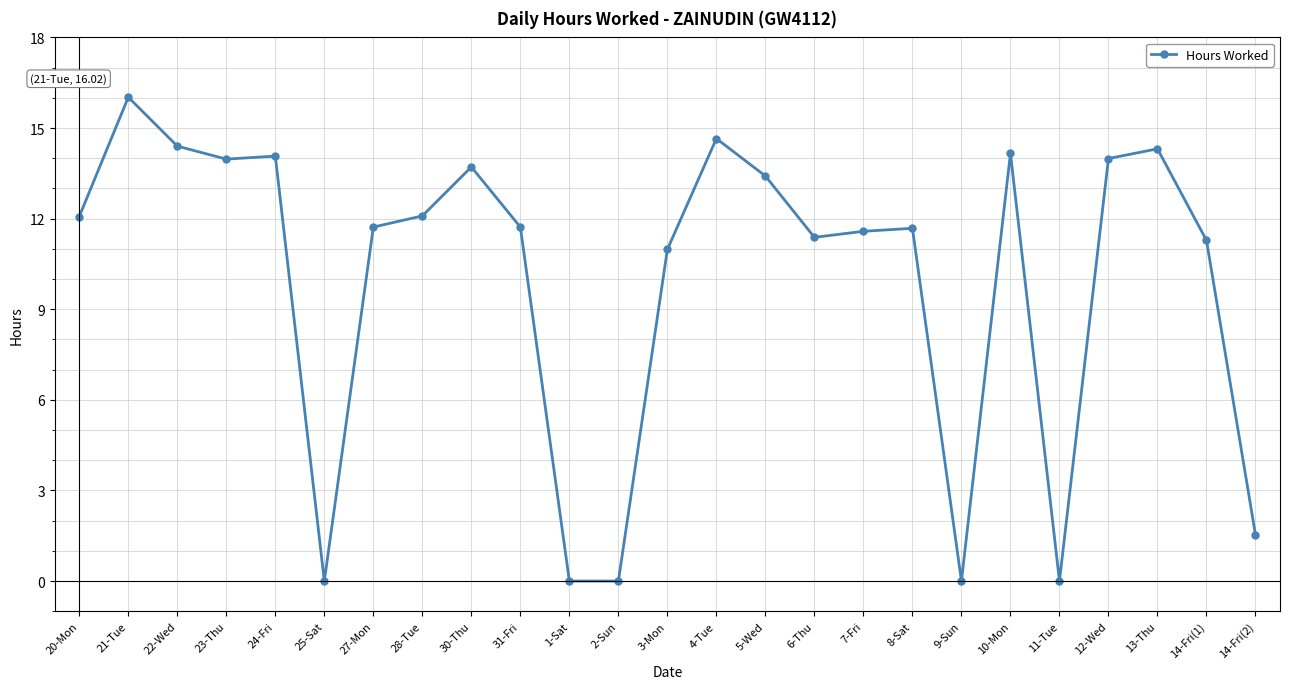

What is the change in value from 28-Tue to 11-Tue?

-12.1